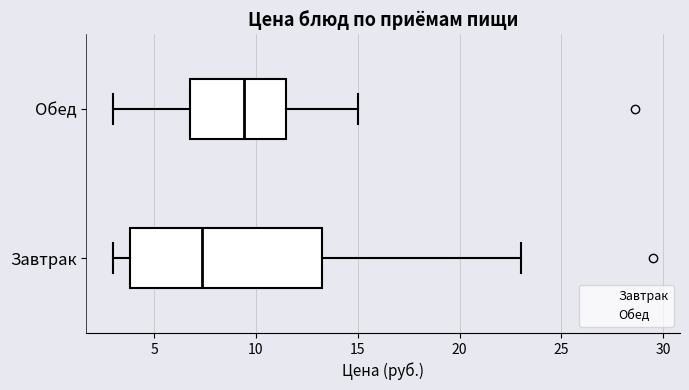

Which box's median line is the furthest to the left?

Завтрак